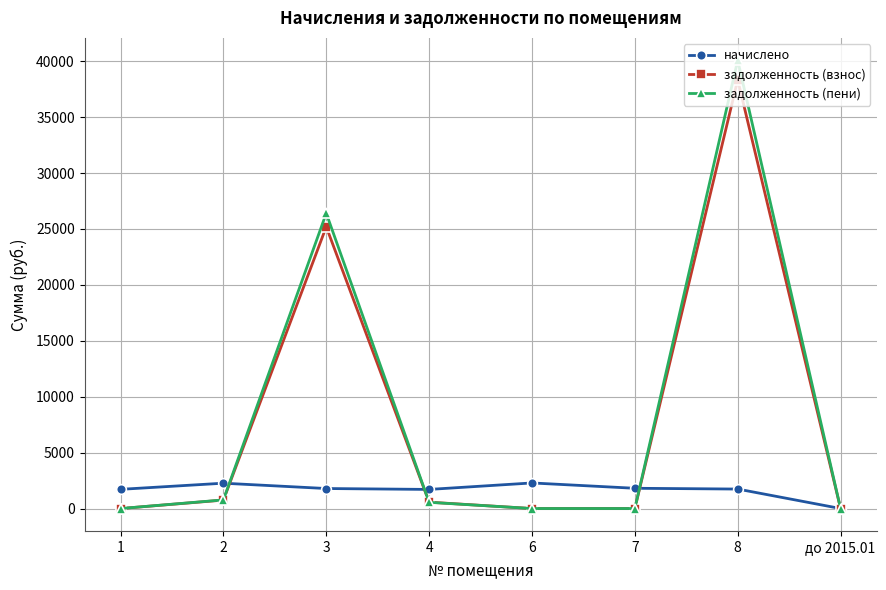

How many interior local peaks does the задолженность (пени) series have?

2